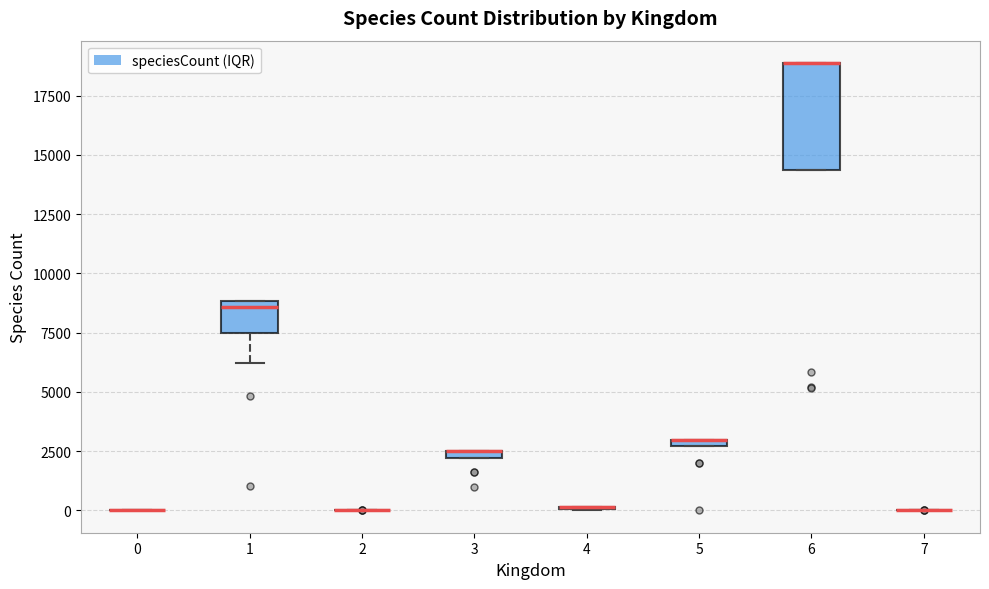

Which box is the tallest, from its lower edge to its upper edge?

6